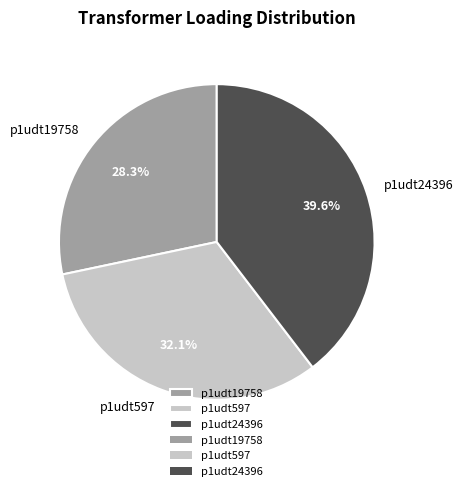

Is the sum of p1udt24396 and p1udt597 greater than half?

Yes